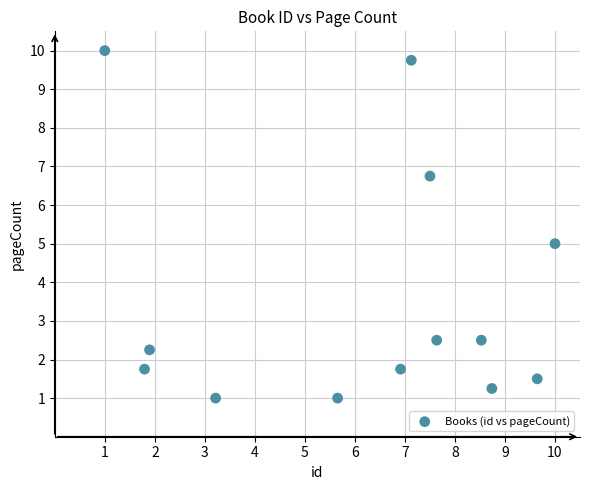

What is the range of Y values (max minus min)?

9.0